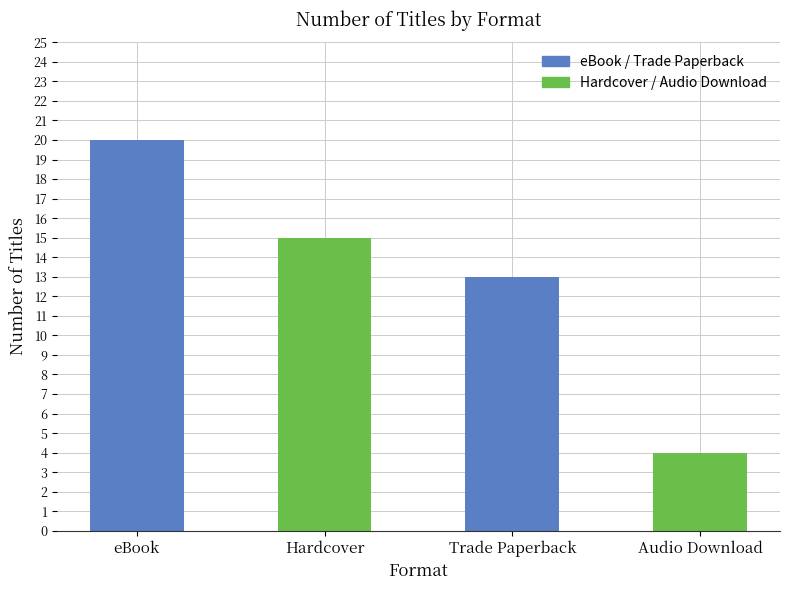

What is the change in value from Hardcover to Trade Paperback?

-2